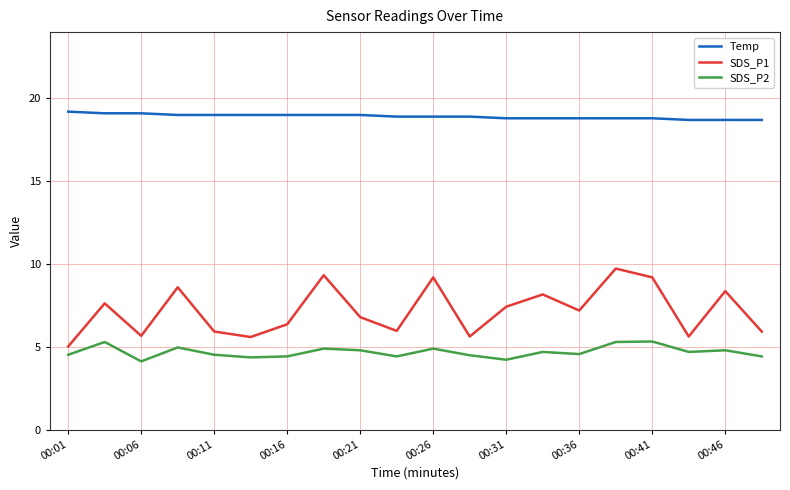

What is the minimum value shown in the chart?

4.1